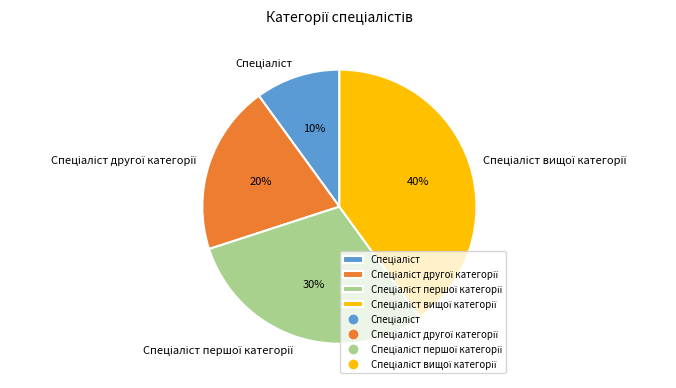

Is there a majority slice in this chart?

No